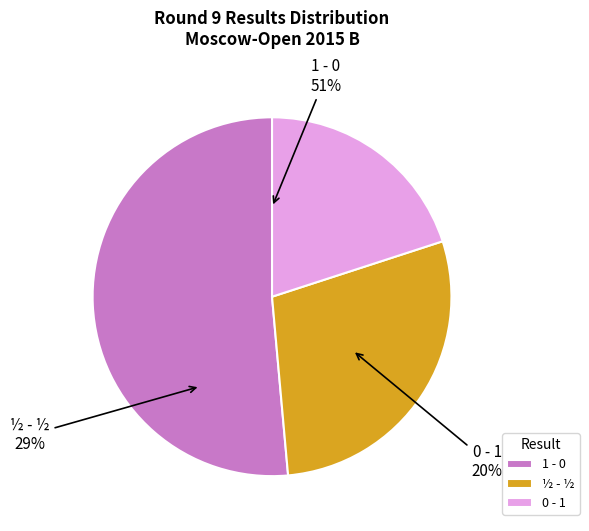

Which slice is the largest?

1 - 0